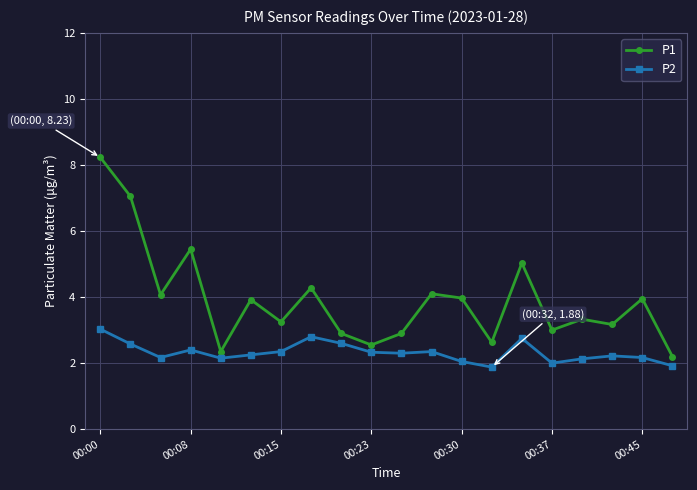

True or false: P2 has more than 2 points higher than both neighbors.

True